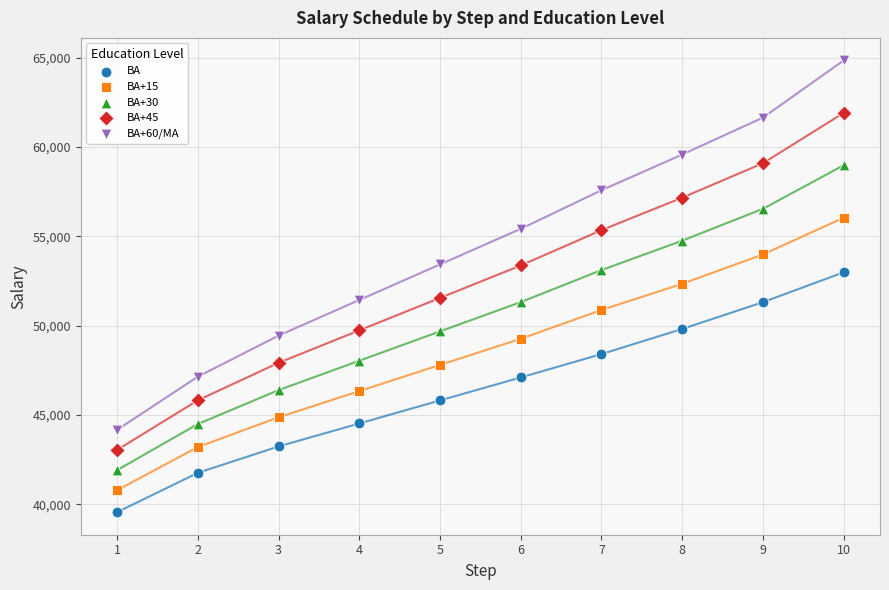

Across all data points, what is the range of Y values (max minus min)?

25286